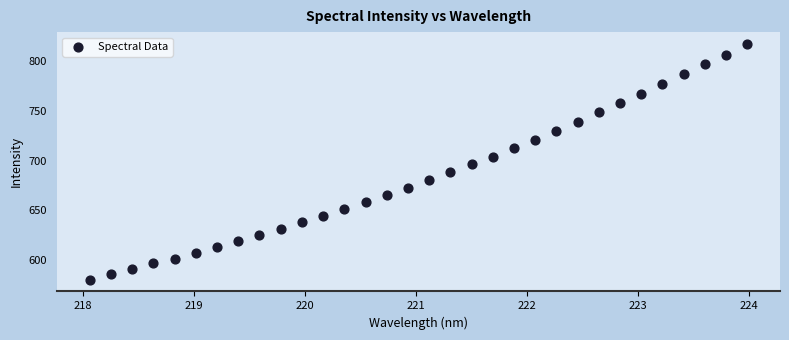

What is the range of Y values (max minus min)?

237.7